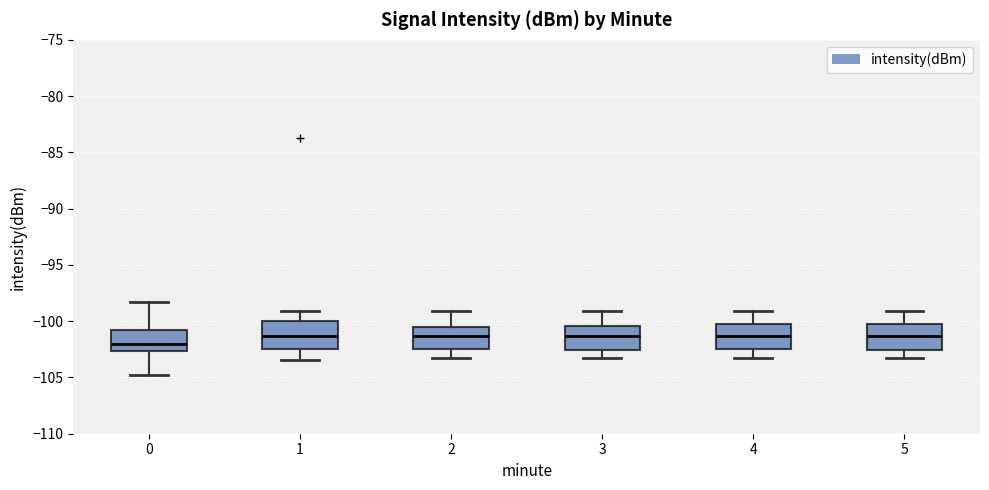

Where does the lower whisker of the box at x = 4 end on the y-axis? The values are not printed on the chart, so give them approximately, as read against the axis.

-103.0